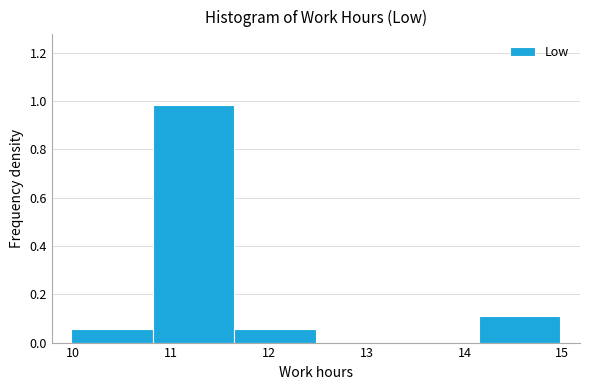

Reading left to right, transcribe this chart: for each bar, give the range it covers on the x-axis and its height. Neither the bar edges nor the heights are printed on the chart, so give them approximately, as read against the axes.

10.0 to 10.8: 0.06
10.8 to 11.6: 0.98
11.6 to 12.5: 0.06
12.5 to 13.3: 0
13.3 to 14.1: 0
14.1 to 15.0: 0.10